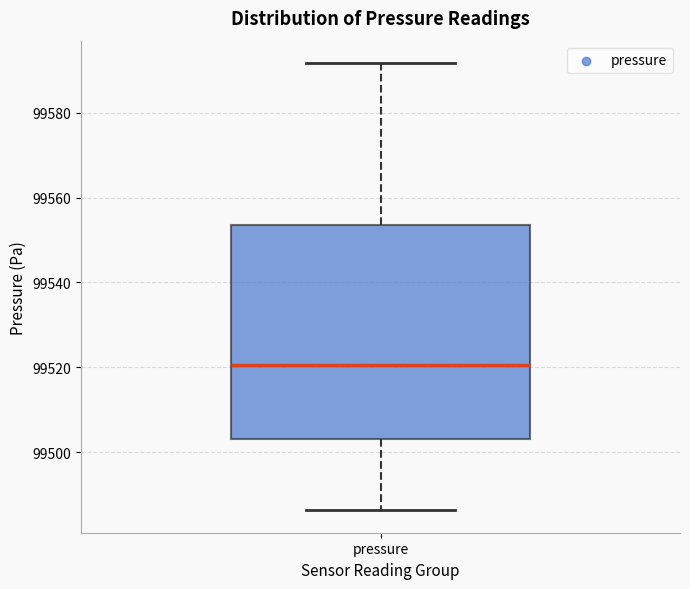

Transcribe this box plot: give where the median line is, the range the box spans, and where the two whiskers end, as read against the y-axis. The values are not printed on the chart, so give them approximately, as read against the axis.

median 99520, box 99504 to 99554, whiskers 99486 to 99592